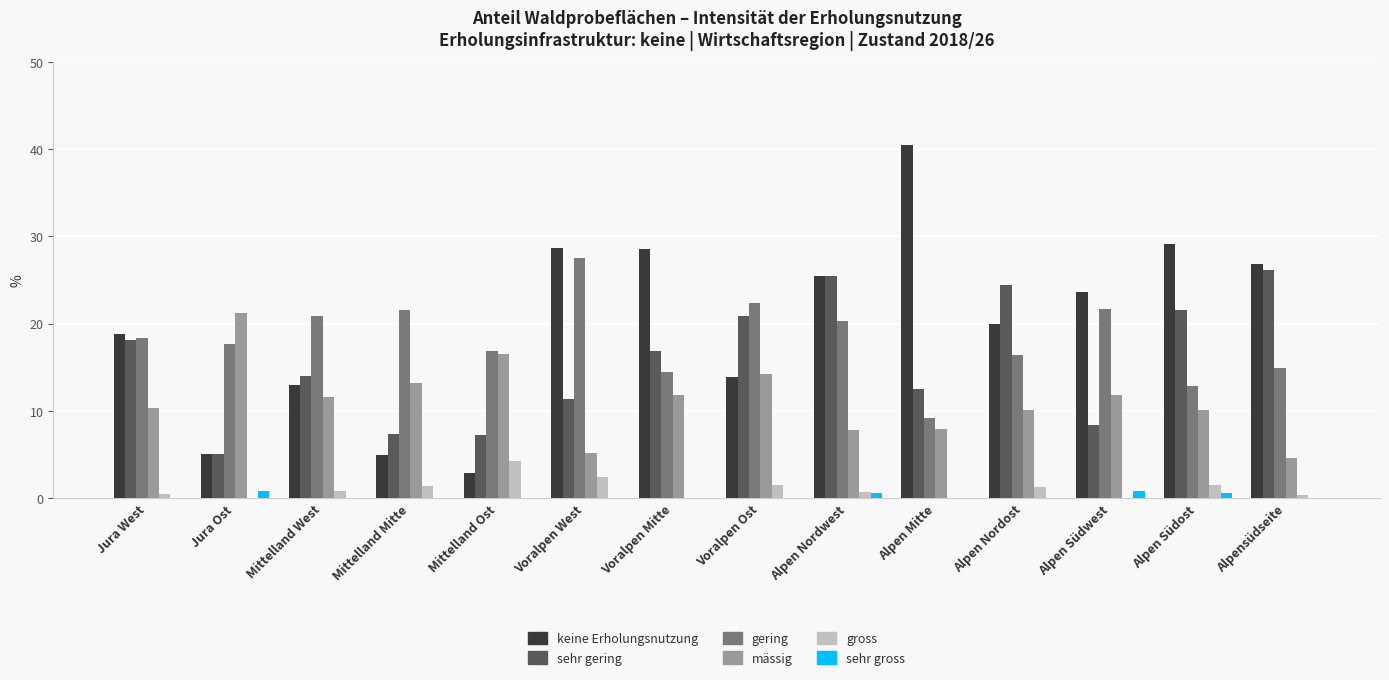

Are the bars horizontal?

No